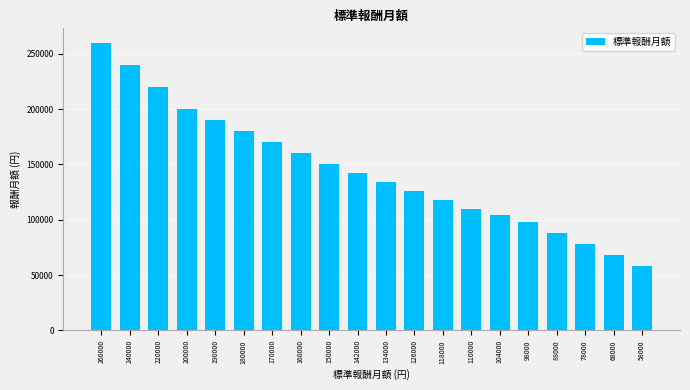

What is the average value?

144700